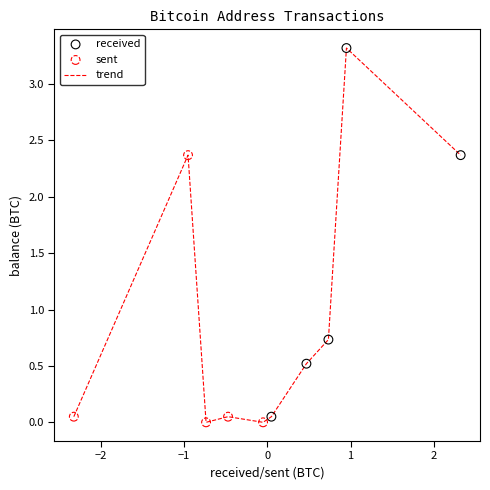

What is the difference between the maximum and minimum values?

3.3